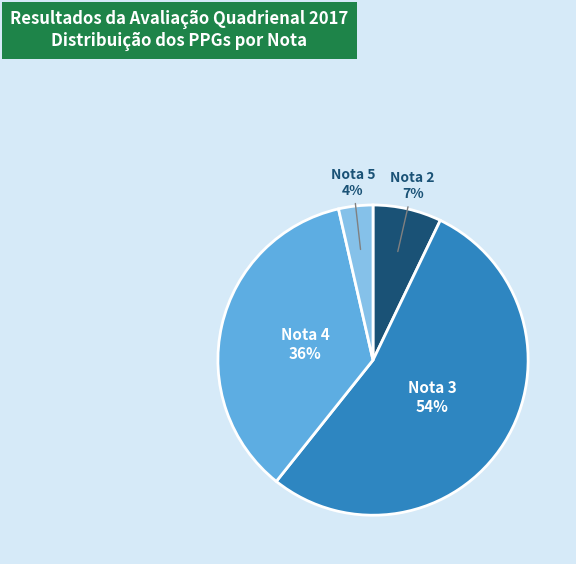

What is the largest slice in the pie chart?

Nota 3